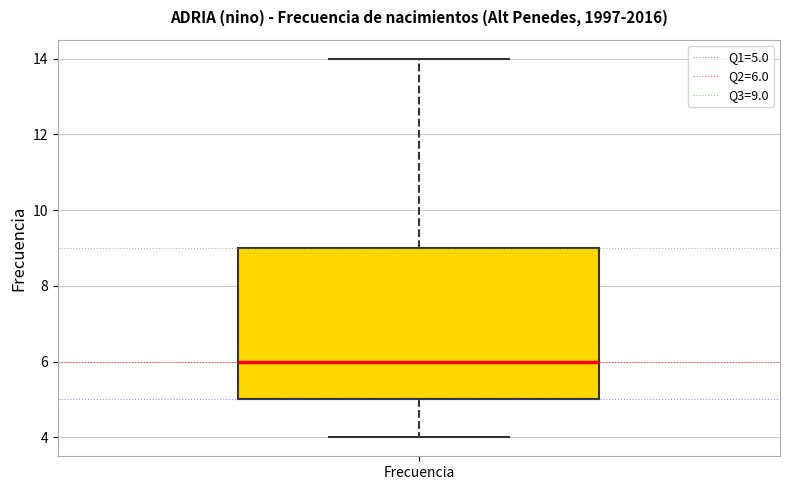

Where is the lower edge of the box for Frecuencia on the y-axis? The values are not printed on the chart, so give them approximately, as read against the axis.

5